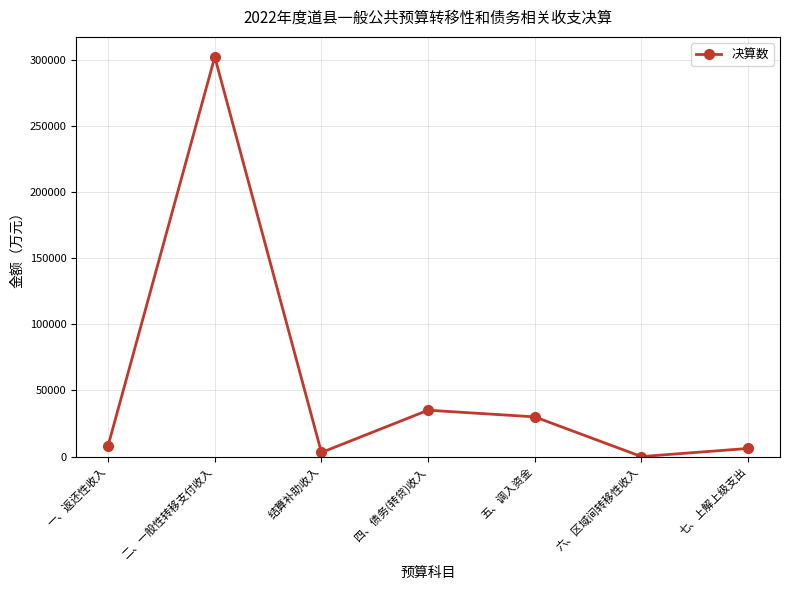

At which label is the value closest to 151060?

四、债务(转贷)收入